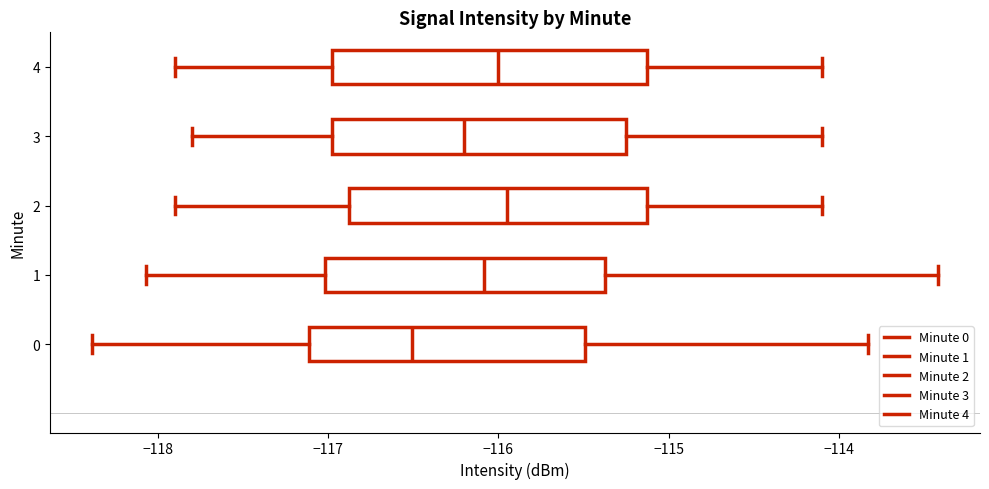

Where is the left edge of the box at y = 0 on the x-axis? The values are not printed on the chart, so give them approximately, as read against the axis.

-117.1